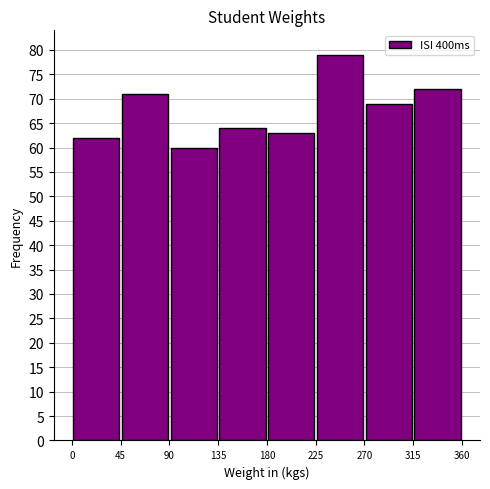

What is the height of the bar covering 180 to 225 on the x-axis? The values are not printed on the chart, so give them approximately, as read against the axis.

63